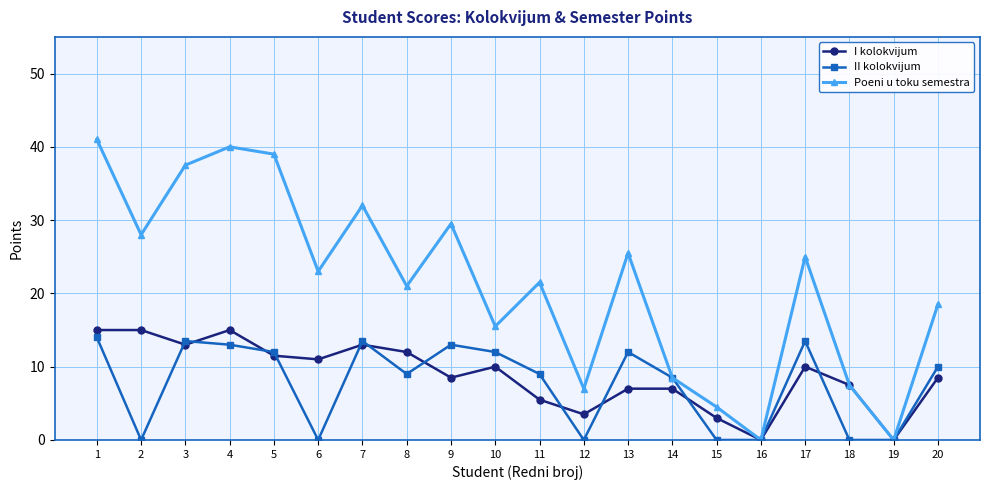

At 7, list the series in order from largest to smallest.

Poeni u toku semestra, II kolokvijum, I kolokvijum